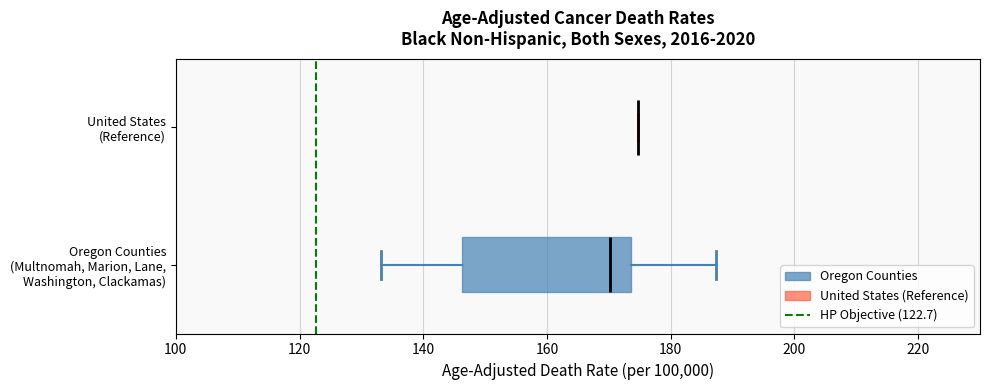

Comparing the boxes themselves (not the whiskers), which one is the widest?

Oregon Counties (Multnomah, Marion, Lane, Washington, Clackamas)